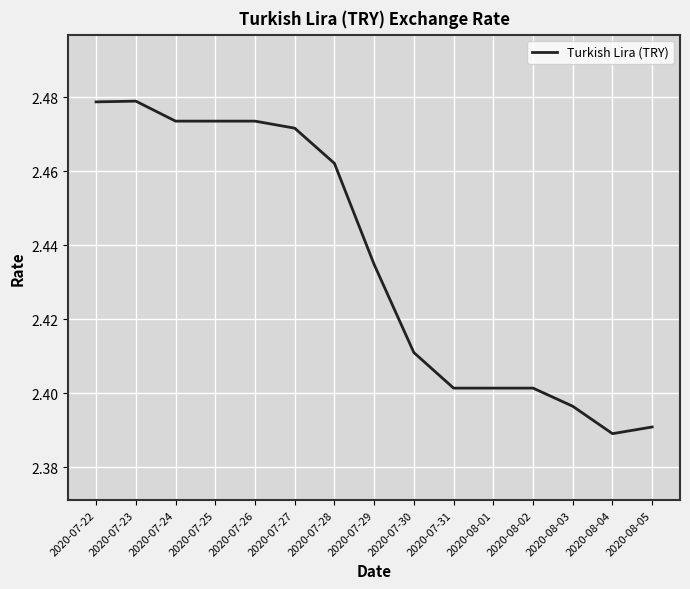

True or false: the data shows 4.0 at 2020-08-01.

False